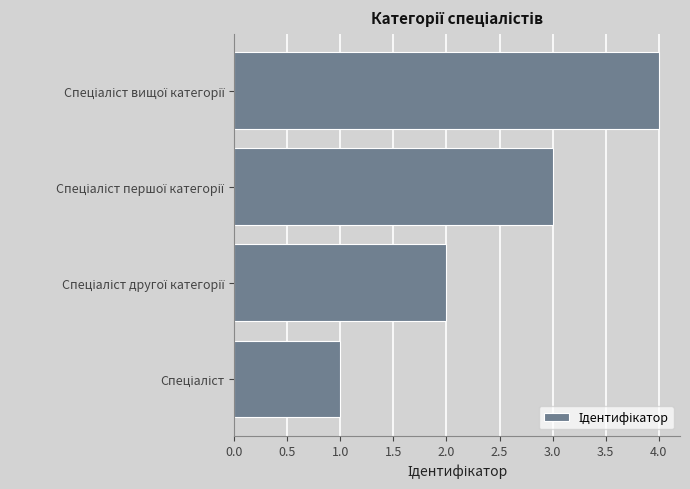

What is the greatest value displayed?

4